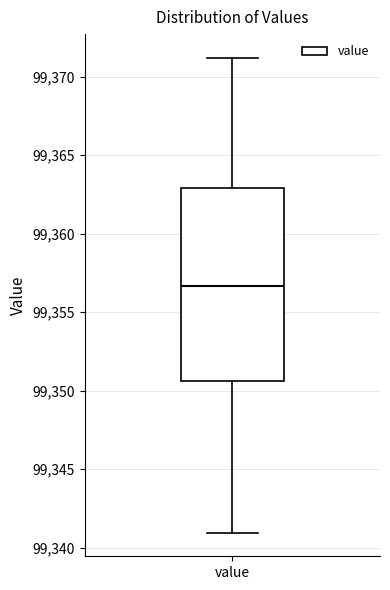

Read this box plot against the y-axis: the position of the median line, the range covered by the box, and the ends of both whiskers. The values are not printed on the chart, so give them approximately, as read against the axis.

median 99356.5, box 99350.5 to 99363.0, whiskers 99341.0 to 99371.0